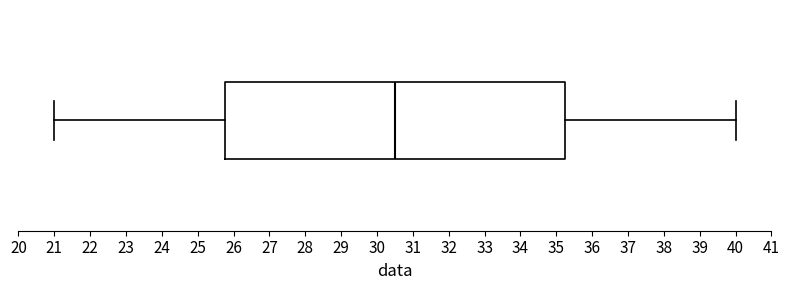

Transcribe this box plot: give where the median line is, the range the box spans, and where the two whiskers end, as read against the x-axis. The values are not printed on the chart, so give them approximately, as read against the axis.

median 30.5, box 25.8 to 35.3, whiskers 21.0 to 40.0